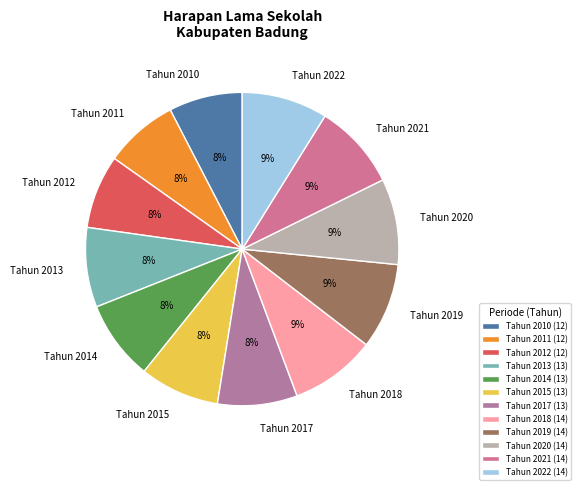

Do Tahun 2017 and Tahun 2013 together represent more than half of the pie?

No